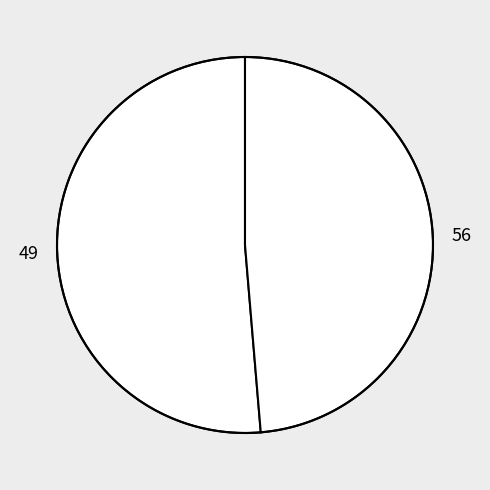

The 49 slice represents 51% of the pie. True or false?

True